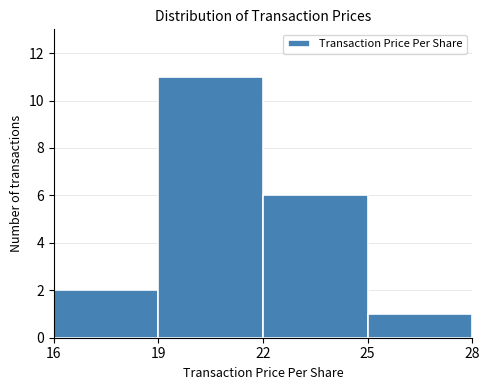

Reading left to right, list every bar in this chart as the range it spans on the x-axis followed by its height. The values are not printed on the chart, so give them approximately, as read against the axis.

16 to 19: 2
19 to 22: 11
22 to 25: 6
25 to 28: 1